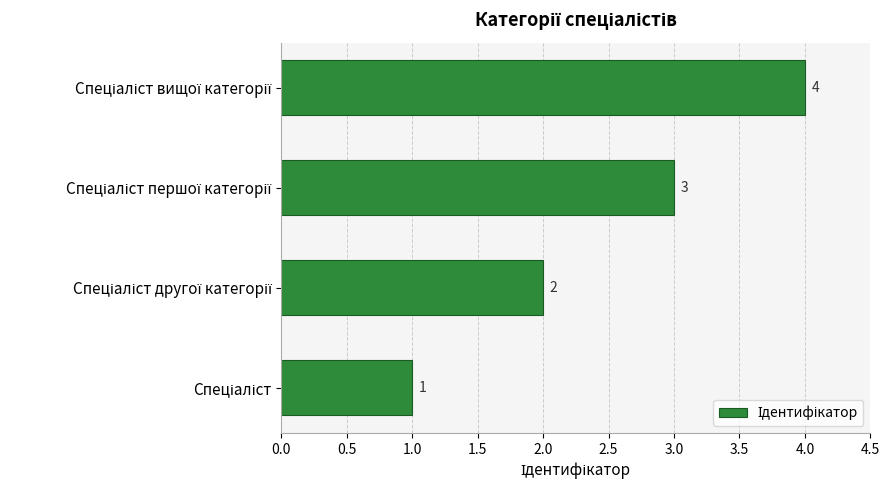

What is the difference between the maximum and minimum values?

3